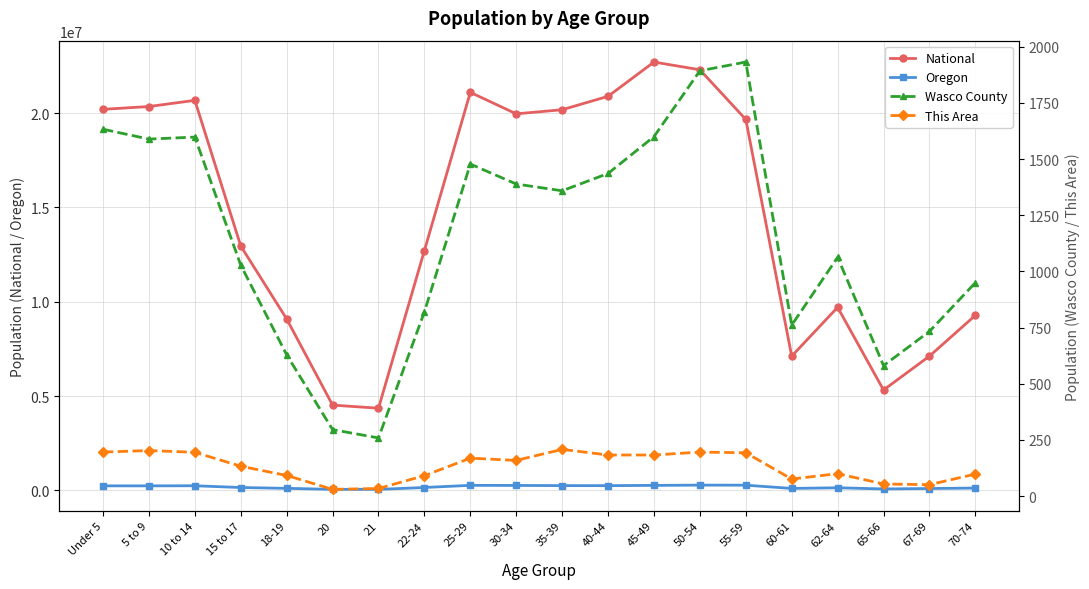

Reading left to right, extract all data points from this chart.

National: Under 5=20201362	5 to 9=20348657	10 to 14=20677194	15 to 17=12954254	18-19=9086089	20=4519129	21=4354294	22-24=12712576	25-29=21101849	30-34=19962099	35-39=20179642	40-44=20890964	45-49=22708591	50-54=22298125	55-59=19664805	60-61=7113727	62-64=9704197	65-66=5319902	67-69=7115361	70-74=9278166
Oregon: Under 5=237556	5 to 9=237214	10 to 14=242553	15 to 17=149130	18-19=105730	20=52462	21=50575	22-24=150011	25-29=265033	30-34=259111	35-39=251163	40-44=248362	45-49=262879	50-54=276196	55-59=273423	60-61=100551	62-64=135592	65-66=73650	67-69=96197	70-74=120194
Wasco County: Under 5=1633	5 to 9=1589	10 to 14=1598	15 to 17=1028	18-19=629	20=296	21=259	22-24=820	25-29=1478	30-34=1389	35-39=1359	40-44=1436	45-49=1600	50-54=1893	55-59=1932	60-61=761	62-64=1063	65-66=581	67-69=733	70-74=950
This Area: Under 5=196	5 to 9=203	10 to 14=195	15 to 17=133	18-19=92	20=30	21=34	22-24=91	25-29=169	30-34=159	35-39=208	40-44=183	45-49=183	50-54=196	55-59=193	60-61=76	62-64=100	65-66=54	67-69=51	70-74=98